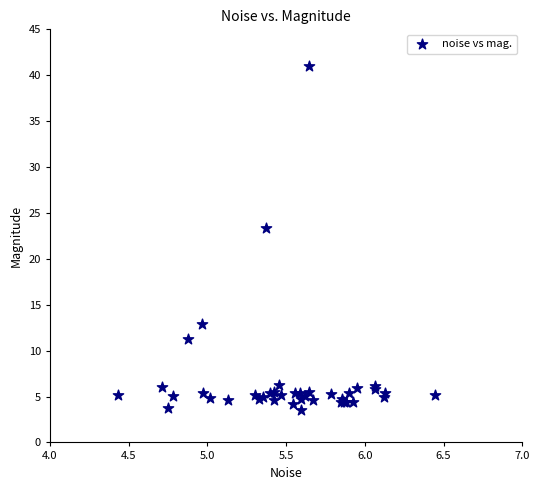

What Y value in the scatter plot is closest to 22?

23.3